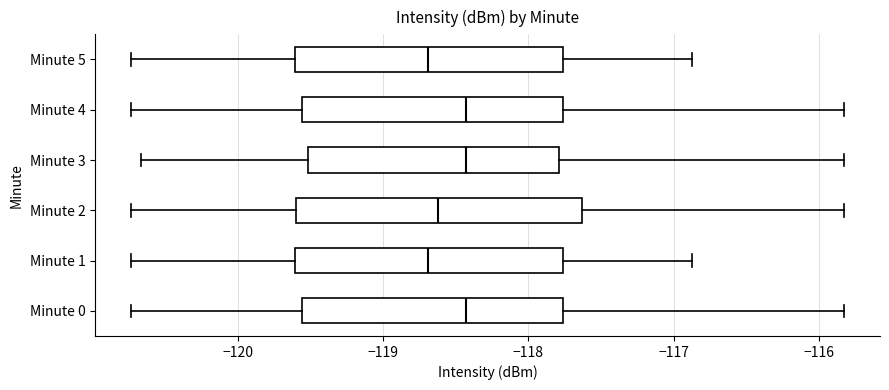

Reading bottom to top, transcribe this box plot: for each box, give where its median line is, the range the box spans, and where its two whiskers end, as read against the x-axis. The values are not printed on the chart, so give them approximately, as read against the axis.

Minute 0: median -118.4, box -119.6 to -117.8, whiskers -120.7 to -115.8
Minute 1: median -118.7, box -119.6 to -117.8, whiskers -120.7 to -116.9
Minute 2: median -118.6, box -119.6 to -117.6, whiskers -120.7 to -115.8
Minute 3: median -118.4, box -119.5 to -117.8, whiskers -120.7 to -115.8
Minute 4: median -118.4, box -119.6 to -117.8, whiskers -120.7 to -115.8
Minute 5: median -118.7, box -119.6 to -117.8, whiskers -120.7 to -116.9